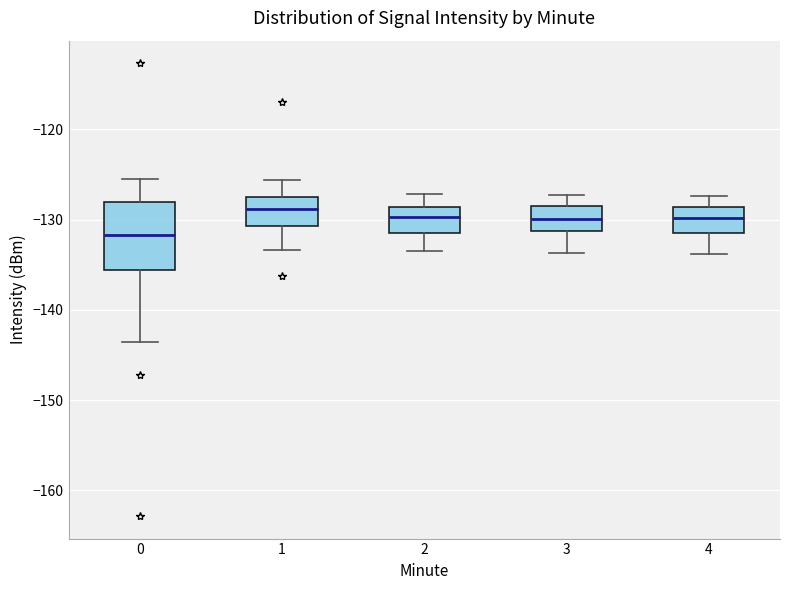

Reading left to right, transcribe this box plot: for each box, give where its median line is, the range the box spans, and where its two whiskers end, as read against the y-axis. The values are not printed on the chart, so give them approximately, as read against the axis.

0: median -132, box -136 to -128, whiskers -144 to -125
1: median -129, box -131 to -127, whiskers -133 to -126
2: median -130, box -132 to -129, whiskers -133 to -127
3: median -130, box -131 to -129, whiskers -134 to -127
4: median -130, box -131 to -129, whiskers -134 to -127